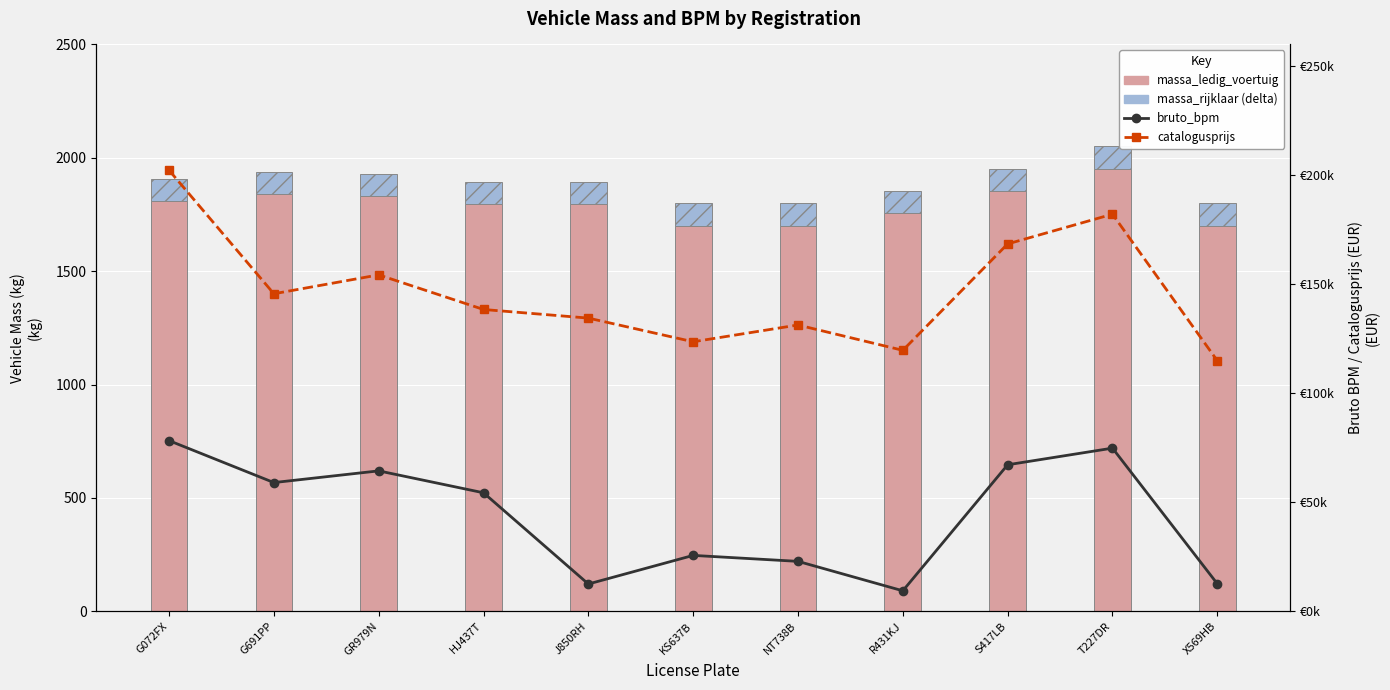

What is the label of the 5th bar from the left?

J850RH